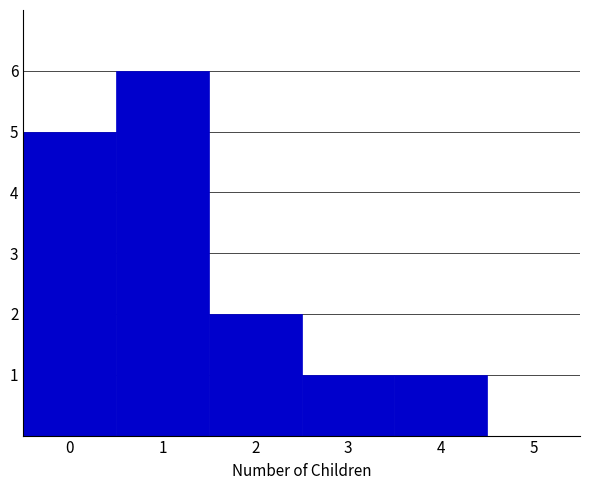

Reading left to right, transcribe this chart: for each bar, give the range it covers on the x-axis and its height. The values are not printed on the chart, so give them approximately, as read against the axis.

-0.5 to 0.5: 5
0.5 to 1.5: 6
1.5 to 2.5: 2
2.5 to 3.5: 1
3.5 to 4.5: 1